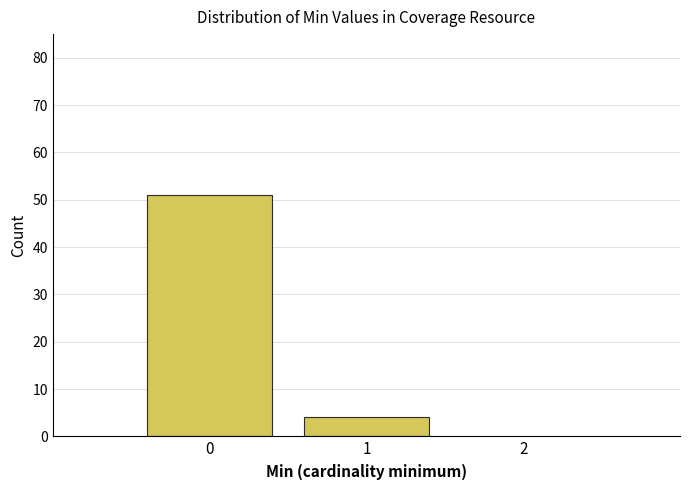

Reading left to right, list every bar in this chart as the range it spans on the x-axis followed by its height. The values are not printed on the chart, so give them approximately, as read against the axis.

-0.5 to 0.5: 51
0.5 to 1.5: 4